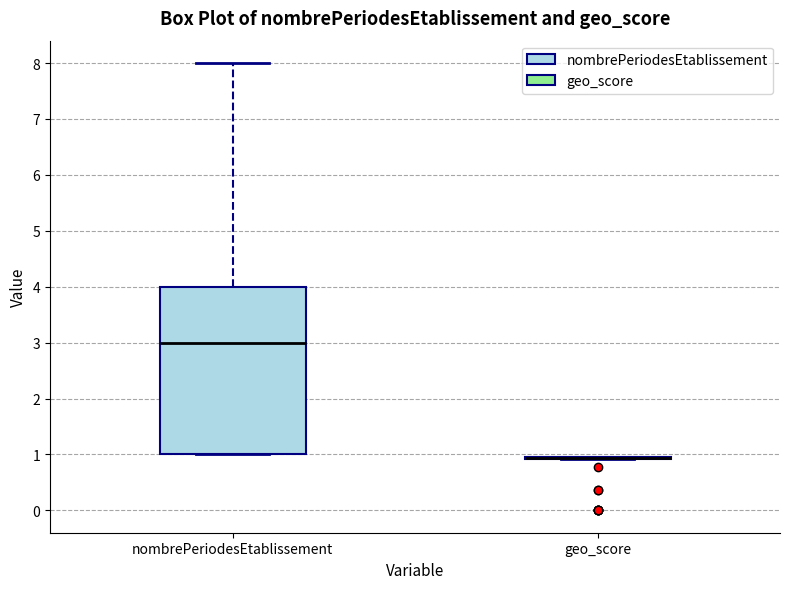

Reading left to right, transcribe this box plot: for each box, give where its median line is, the range the box spans, and where its two whiskers end, as read against the y-axis. The values are not printed on the chart, so give them approximately, as read against the axis.

nombrePeriodesEtablissement: median 3.0, box 1.0 to 4.0, whiskers 1.0 to 8.0
geo_score: box collapsed to a line at 0.9, whiskers 0.9 to 1.0